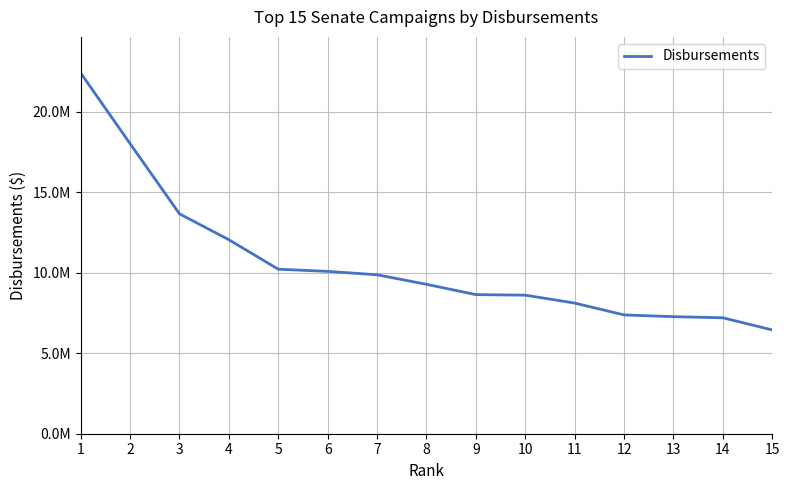

Does the chart display data point markers on the line(s)?

No